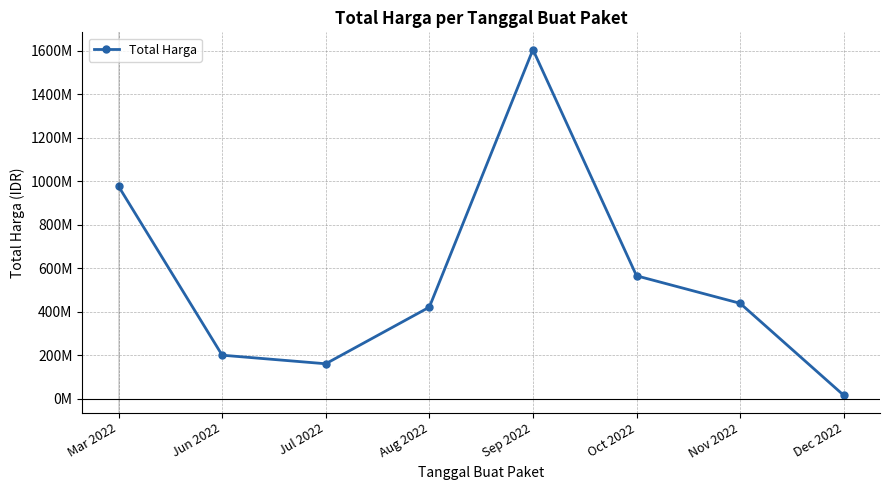

What is the label of the 3rd point from the right?

Oct 2022